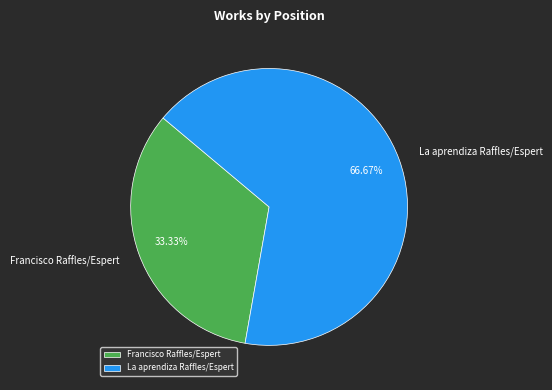

What percentage do La aprendiza Raffles/Espert and Francisco Raffles/Espert together represent?

100.0%